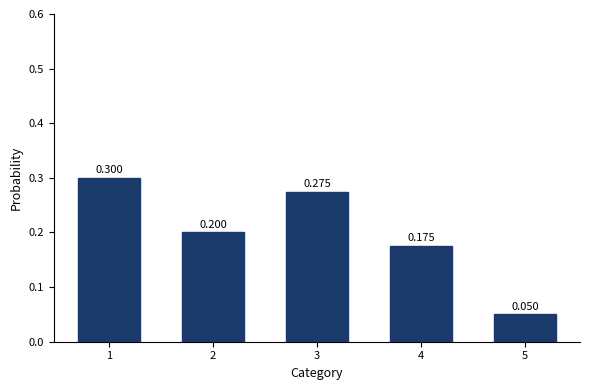

How many bars are there in total?

5